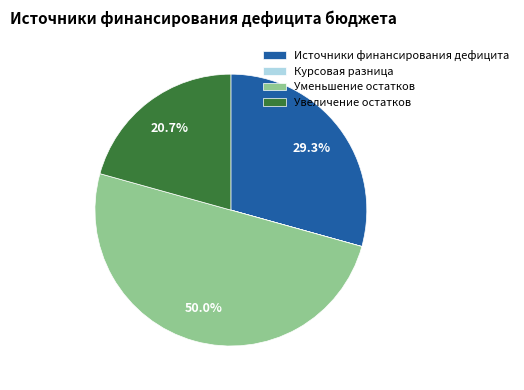

Between Увеличение остатков and Источники финансирования дефицита, which is larger?

Источники финансирования дефицита